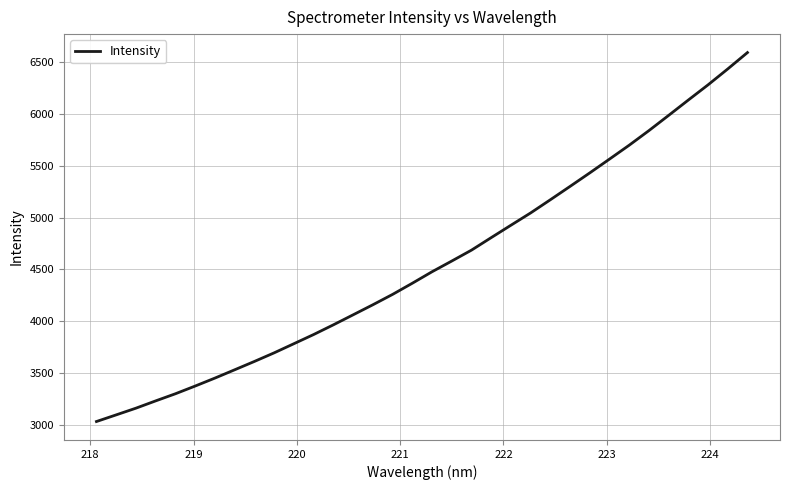

What is the maximum value shown in the chart?

6594.0